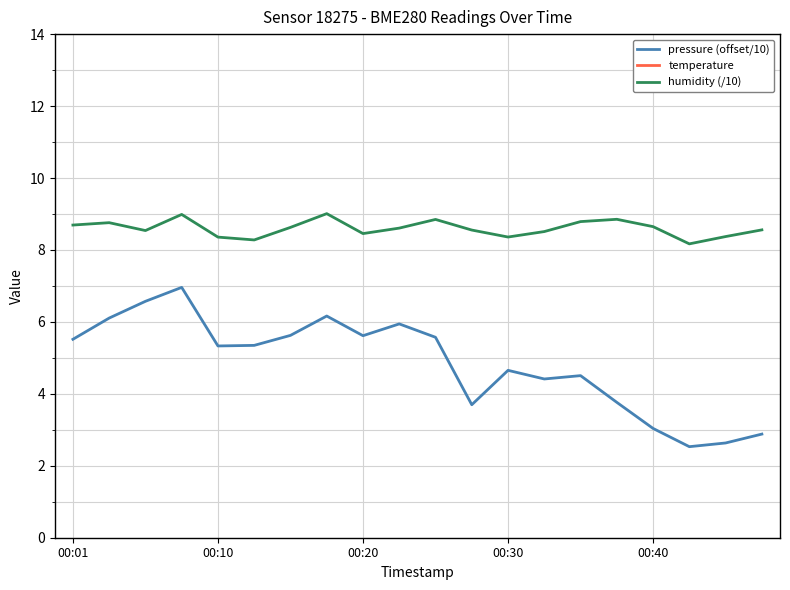

True or false: temperature and humidity (/10) intersect in this chart.

False